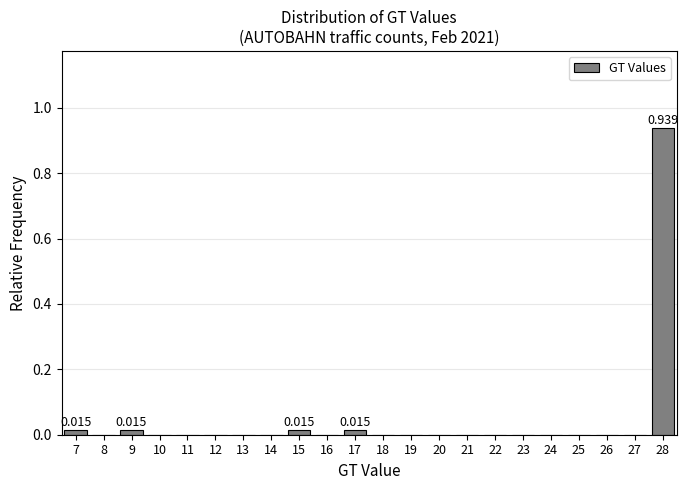

Over which range of the x-axis is the bar tallest?

27.5 to 28.5